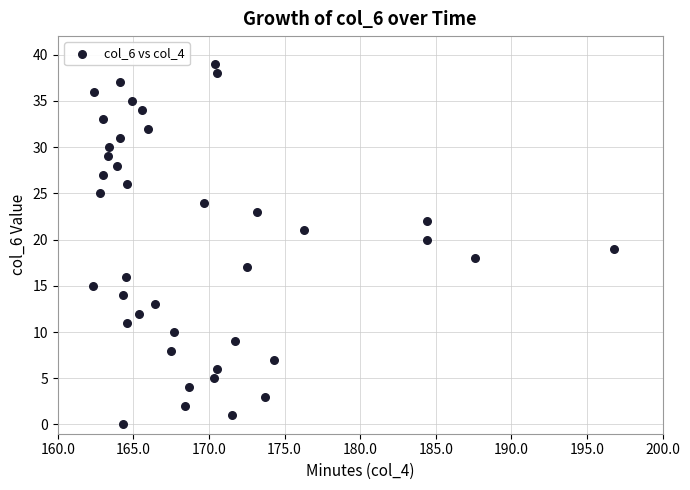

What is the range of Y values (max minus min)?

39